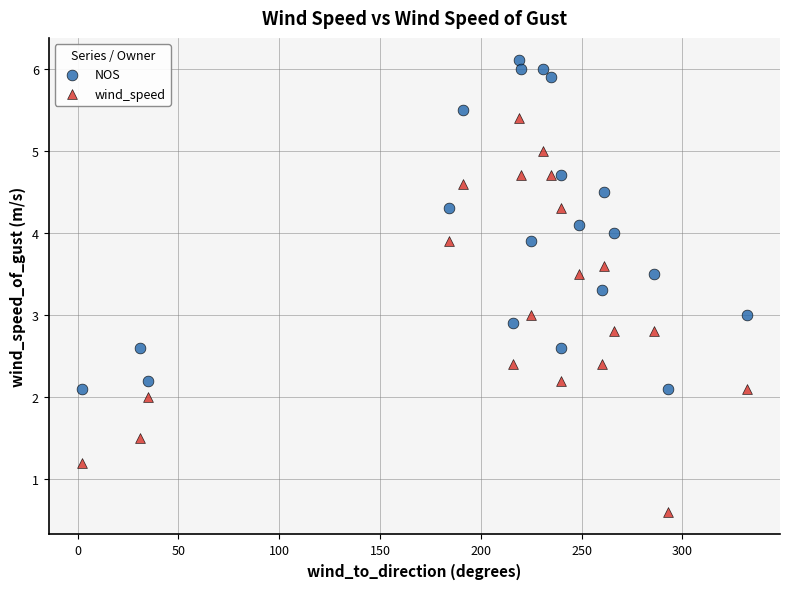

Which series has the largest Y range (max minus min)?

wind_speed